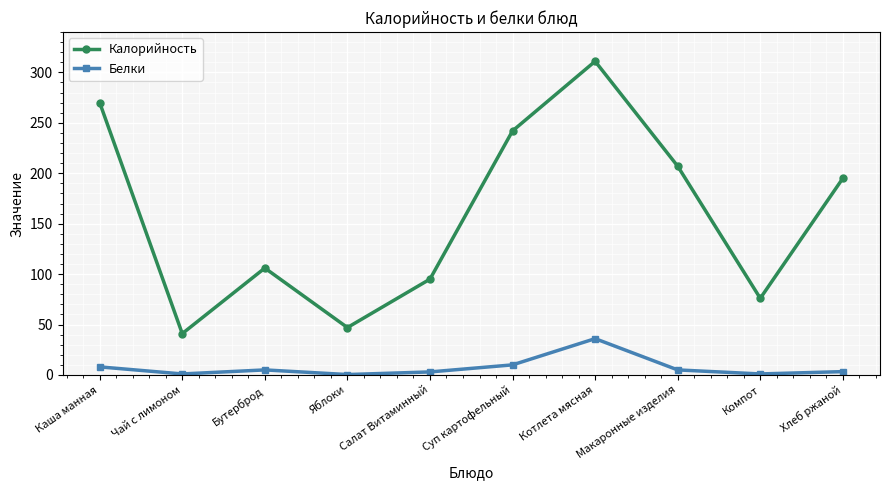

Which series has the widest spread of values?

Калорийность